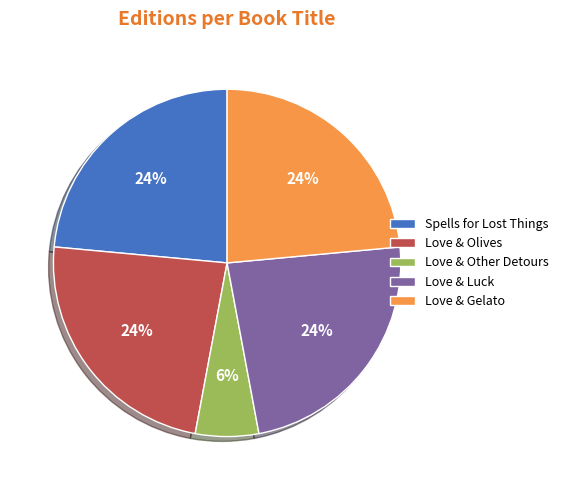

Count the number of slices in the pie.

5